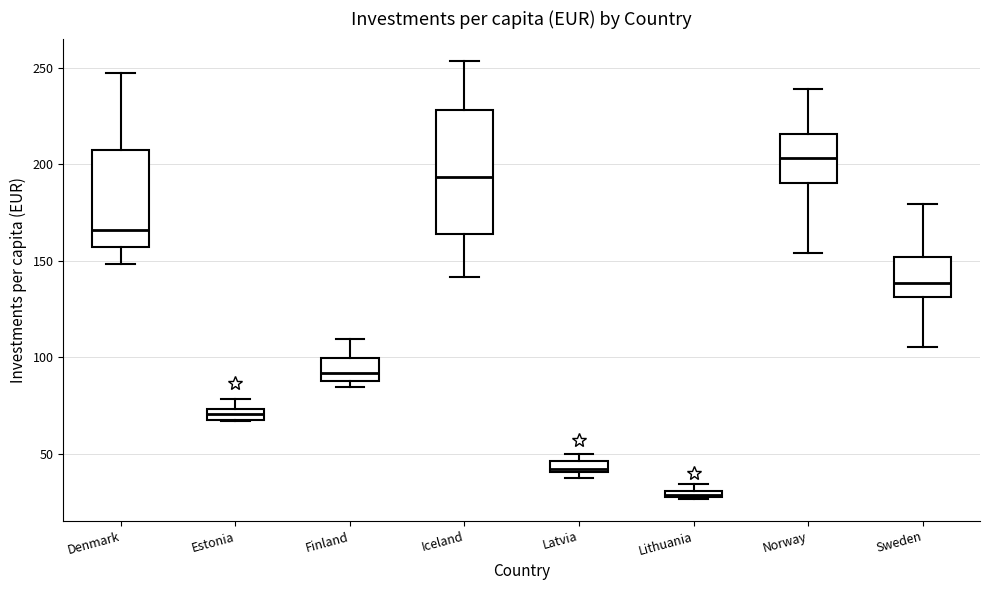

Comparing the boxes themselves (not the whiskers), which one is the tallest?

Iceland